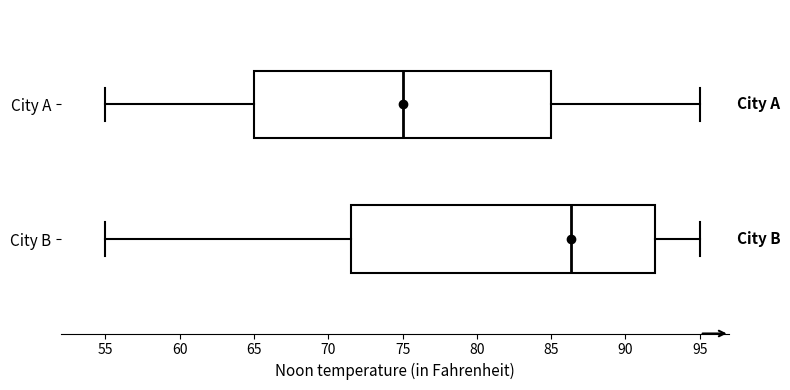

Where does the left whisker of the box for City B end on the x-axis? The values are not printed on the chart, so give them approximately, as read against the axis.

55.0